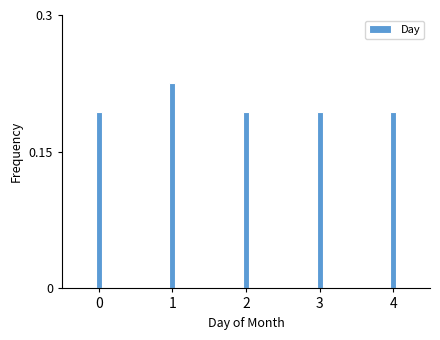

Is it true that the value at 3 is 0.3?

False